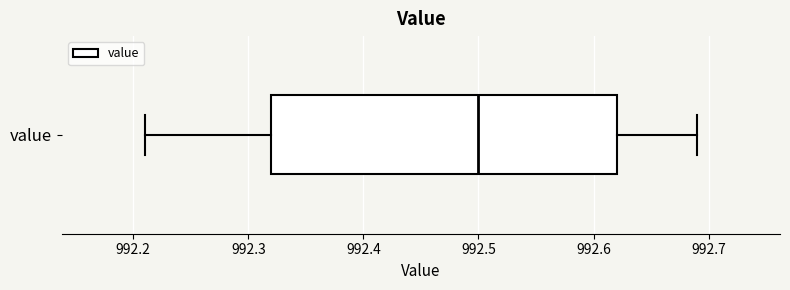

Read this box plot against the x-axis: the position of the median line, the range covered by the box, and the ends of both whiskers. The values are not printed on the chart, so give them approximately, as read against the axis.

median 992.50, box 992.32 to 992.62, whiskers 992.21 to 992.69